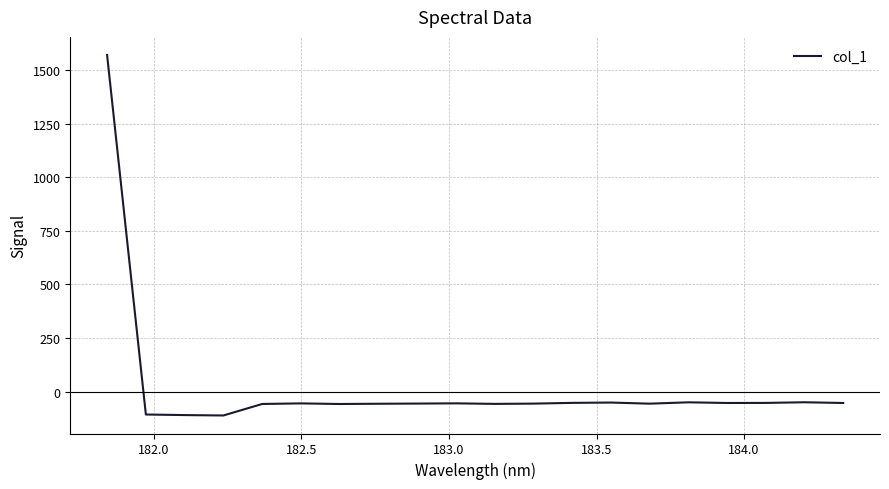

What is the minimum value shown in the chart?

-111.6